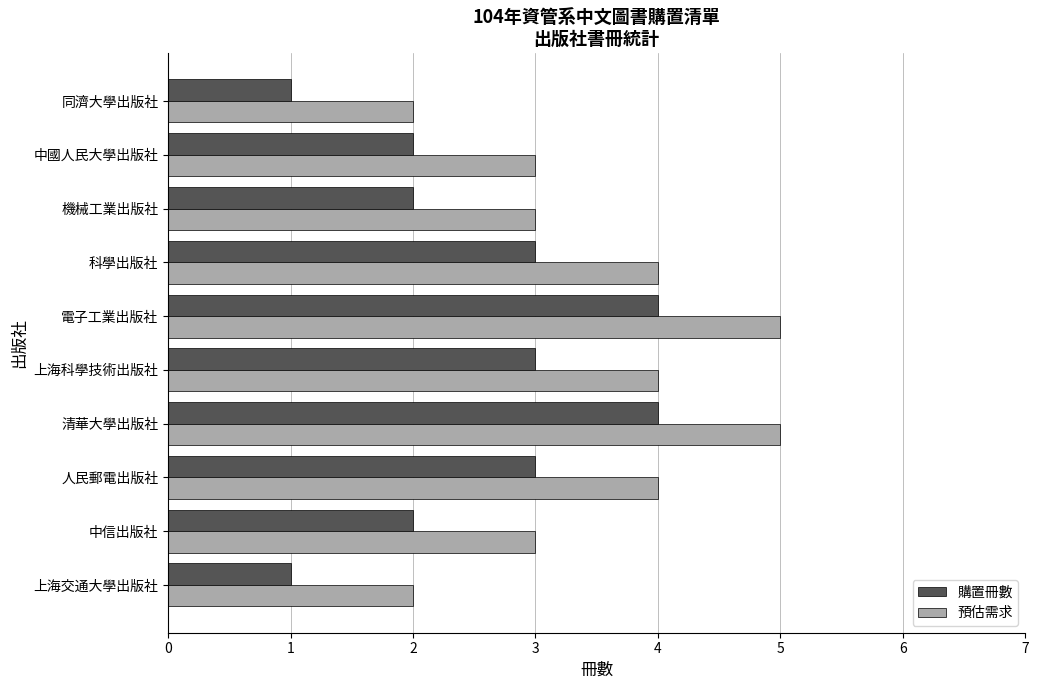

At 清華大學出版社, list the series in order from smallest to largest.

購置冊數, 預估需求